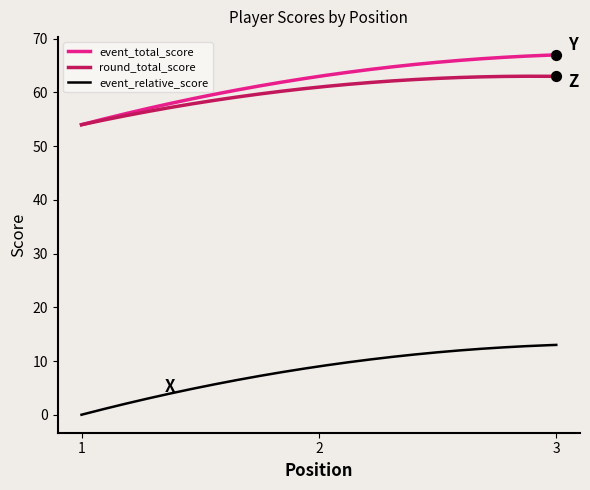

What are all the series names shown in the legend?

event_total_score, round_total_score, event_relative_score